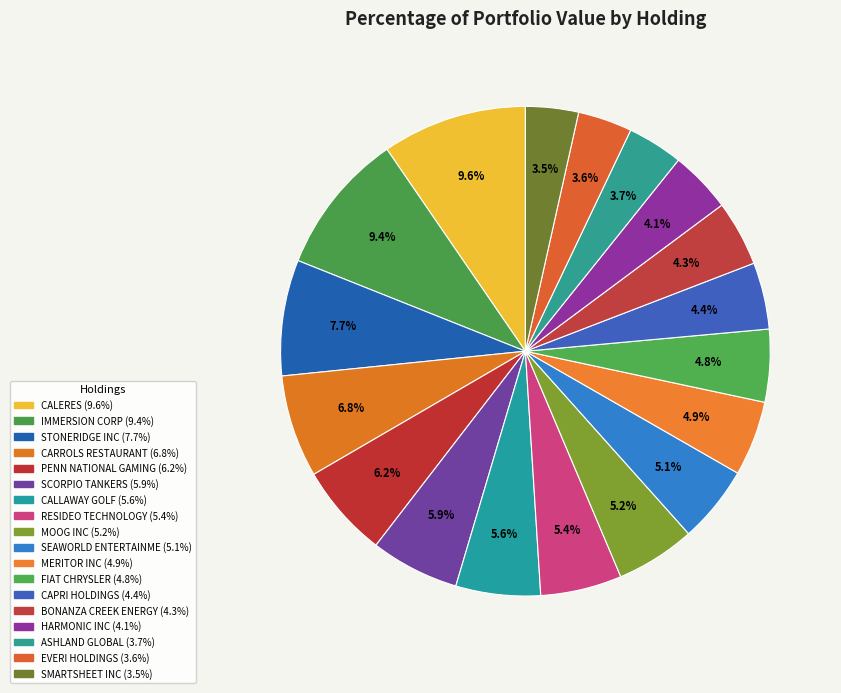

Rank the categories by value from lowest to highest.

SMARTSHEET INC, EVERI HOLDINGS, ASHLAND GLOBAL, HARMONIC INC, BONANZA CREEK ENERGY, CAPRI HOLDINGS, FIAT CHRYSLER, MERITOR INC, SEAWORLD ENTERTAINMENT, MOOG INC, RESIDEO TECHNOLOGY, CALLAWAY GOLF, SCORPIO TANKERS, PENN NATIONAL GAMING, CARROLS RESTAURANT, STONERIDGE INC, IMMERSION CORP, CALERES